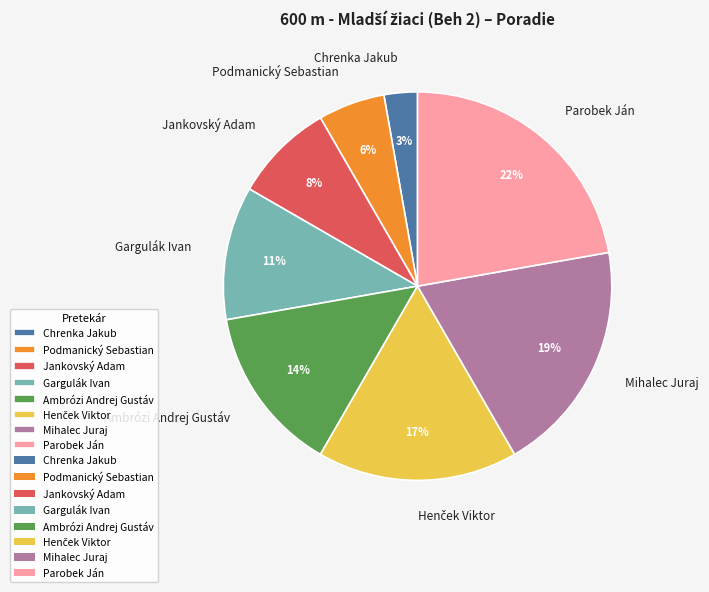

Combined, do Parobek Ján and Ambrózi Andrej Gustáv account for over 50%?

No